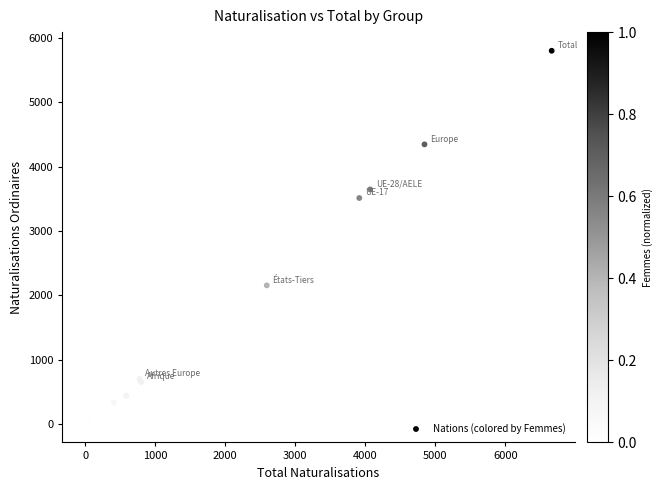

What Y value in the scatter plot is closest to 2901?

3511